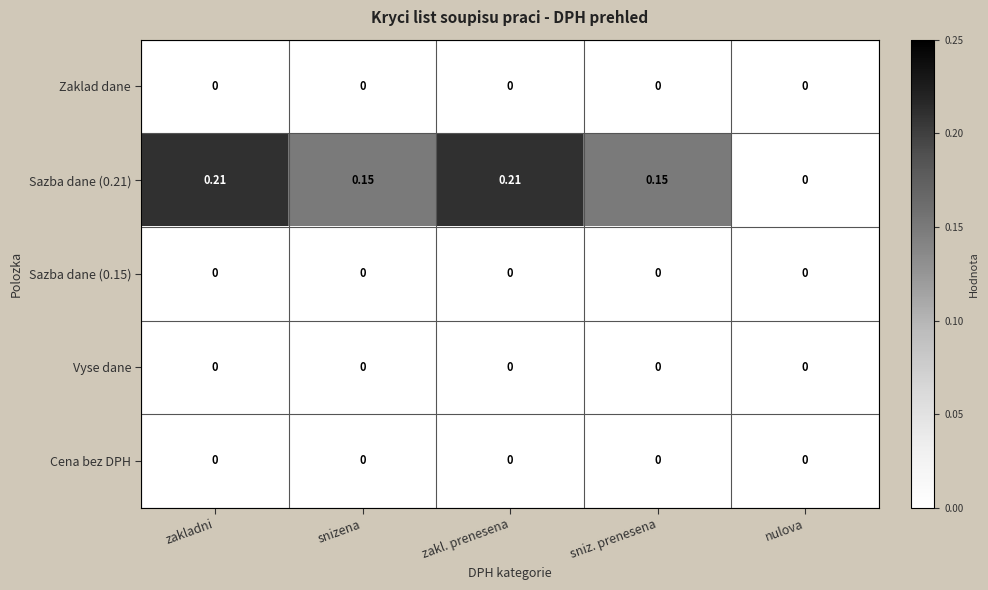

At which label is Sazba dane (0.21) closest to 0?

nulova